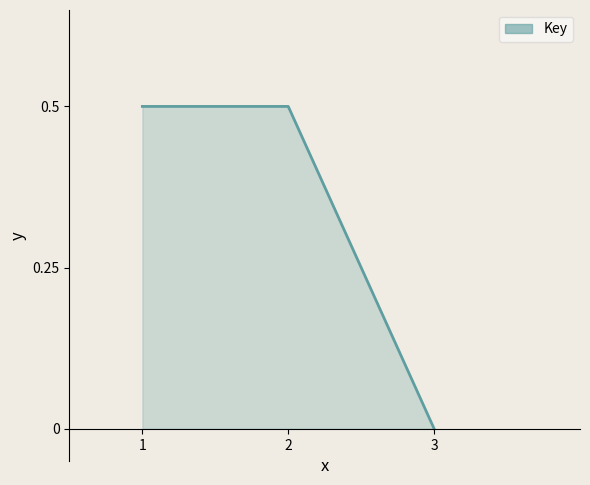

The value at 1 is 0.7. True or false?

False